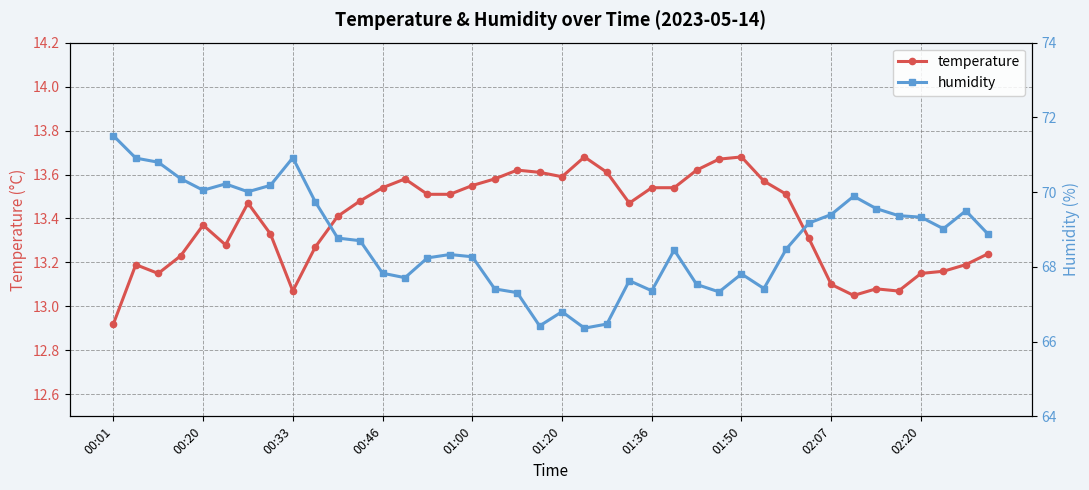

Rank the series by their average value, from highest to lowest.

humidity, temperature